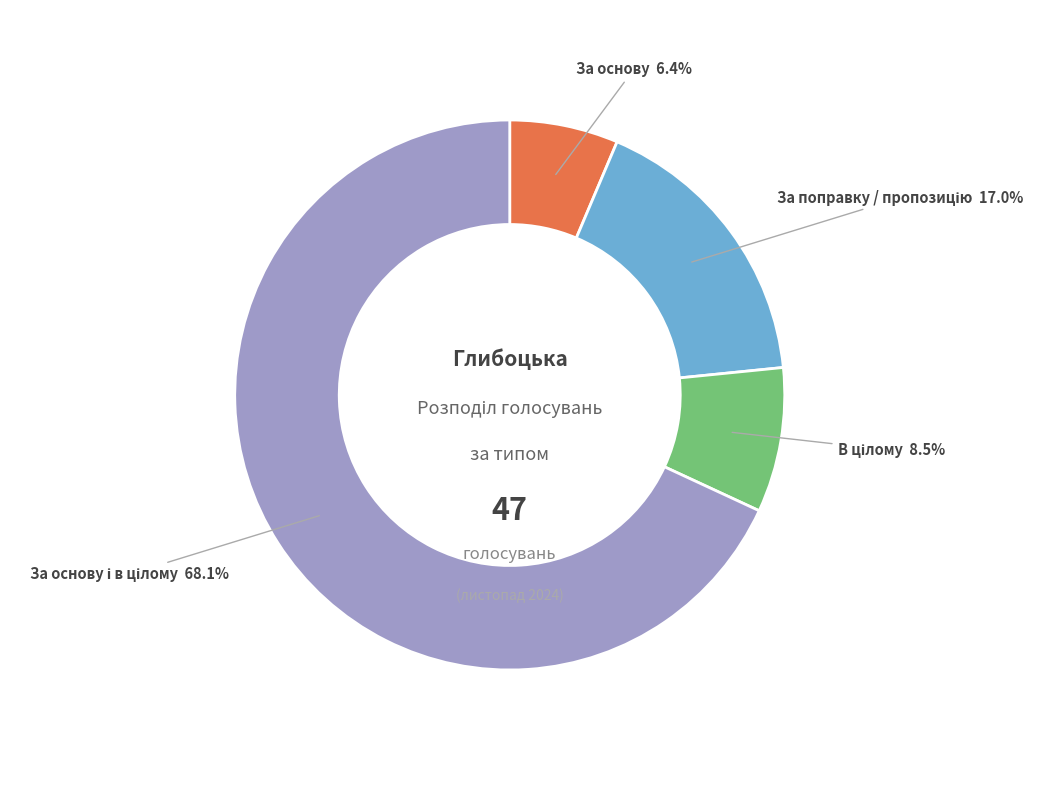

Is there a majority slice in this chart?

Yes